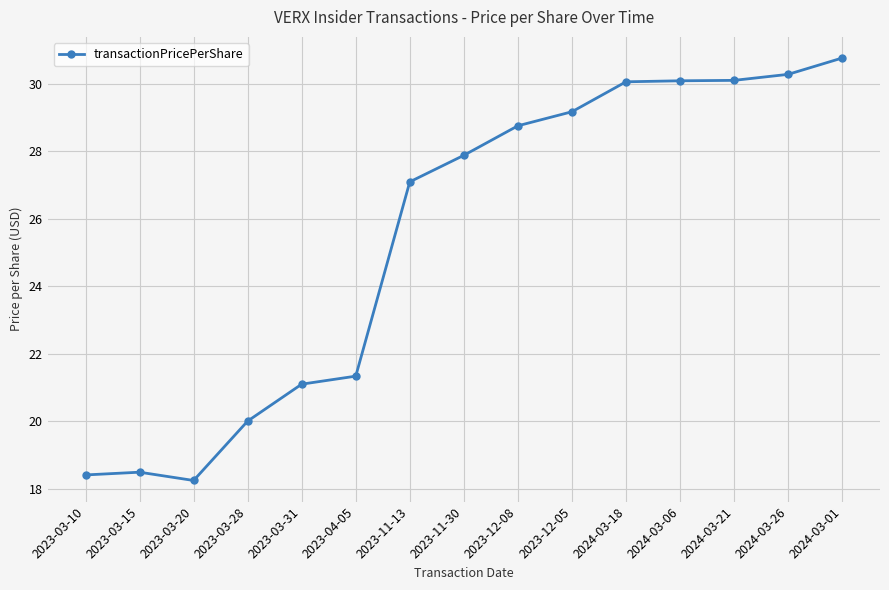

Approximately how many times larger is the value at 2023-12-05 compared to 2023-03-31?

1.4